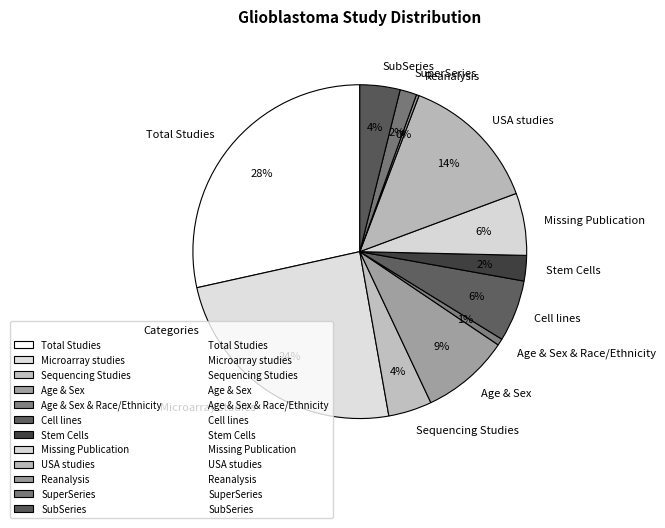

Which category has the biggest portion of the pie?

Total Studies